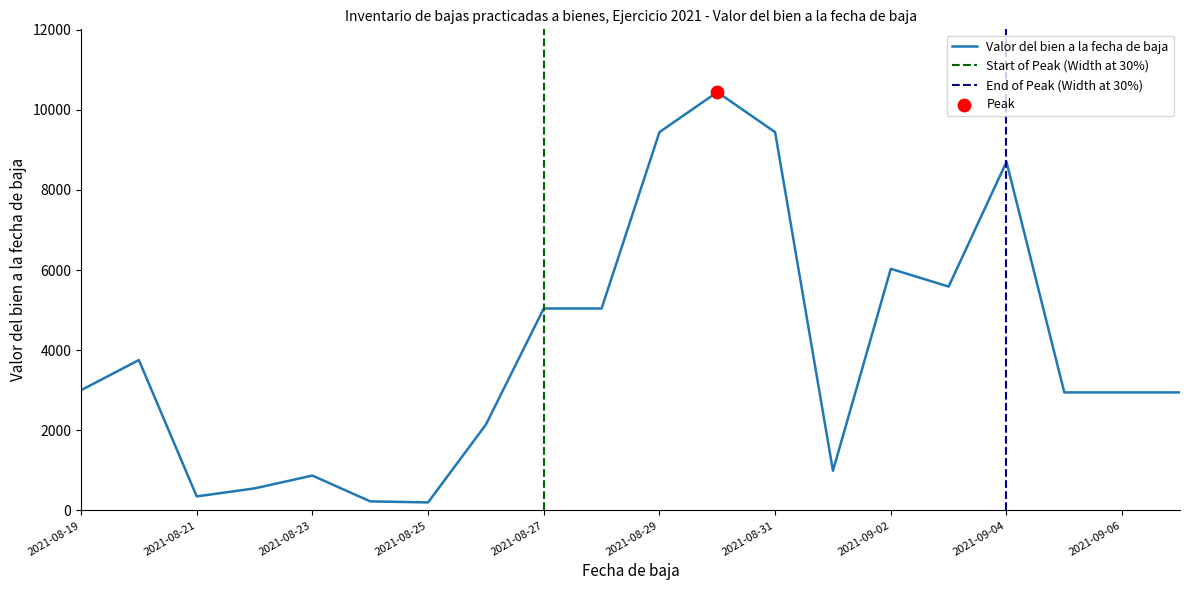

Approximately how many times larger is the value at 2021-09-06 compared to 2021-08-31?

0.3